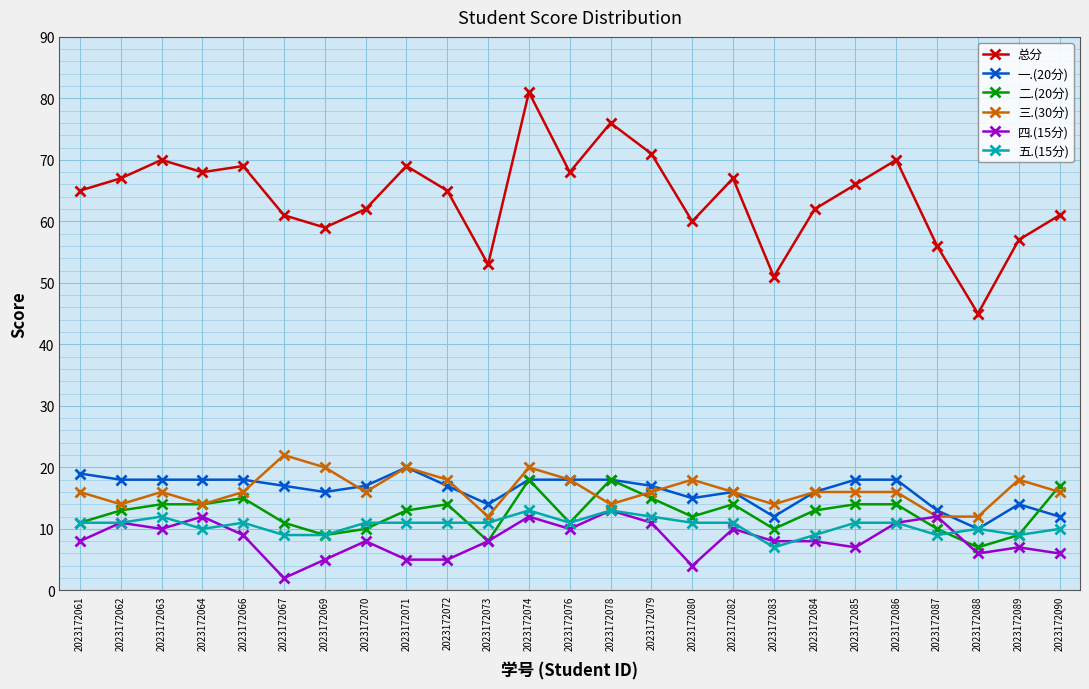

How many 一.(20分) values are between 15 and 18?

17